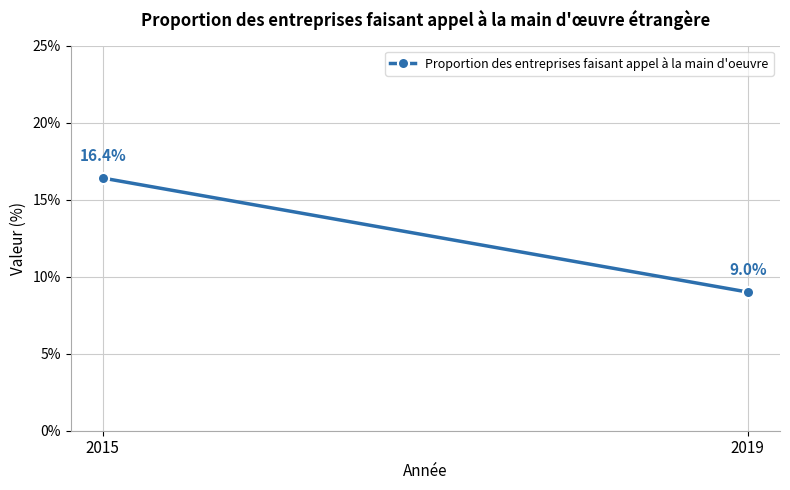

List the labels in order of value, largest first.

2015, 2019